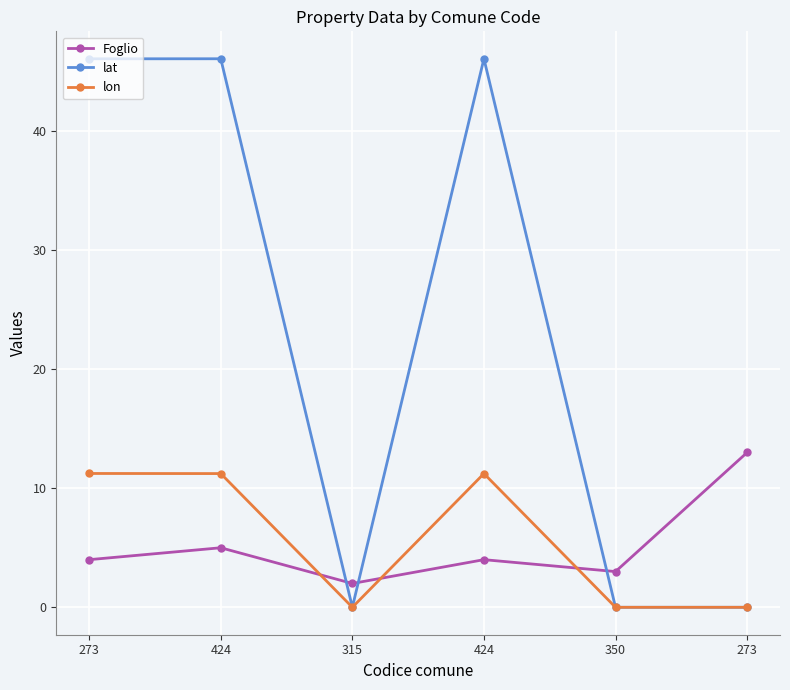

True or false: lat has a value of 46.1 at 273.

True